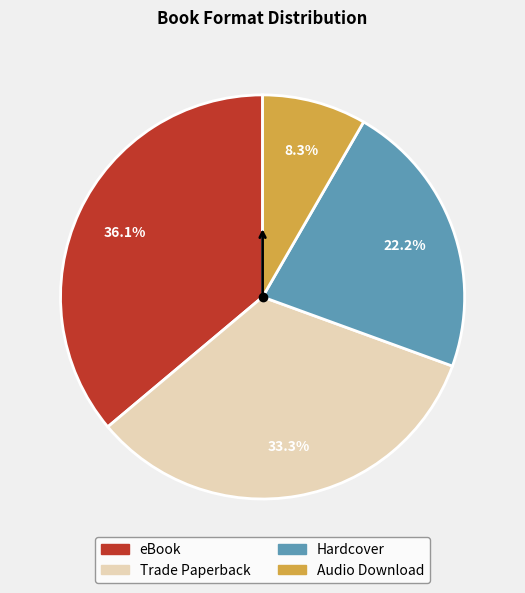

What percentage is the Hardcover slice, to the nearest percent?

22%